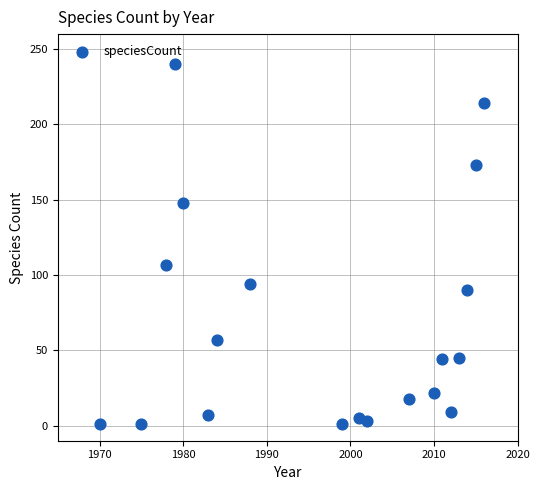

What is the range of X values (max minus min)?

46